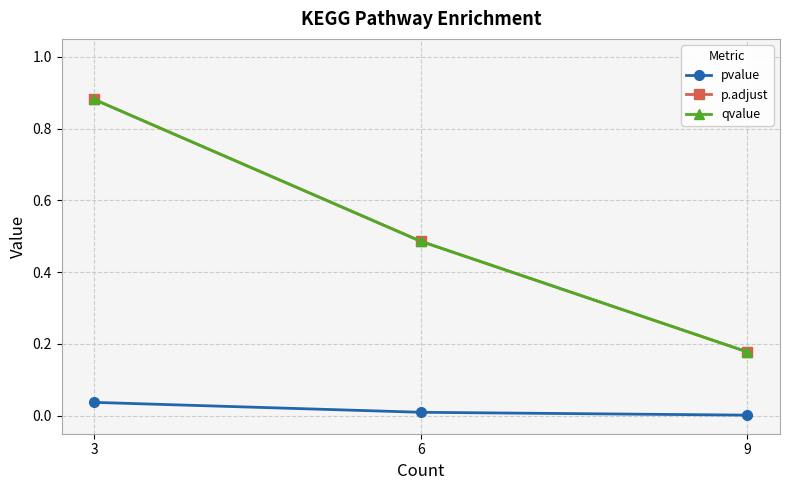

Rank the categories by pvalue value from lowest to highest.

9, 6, 3